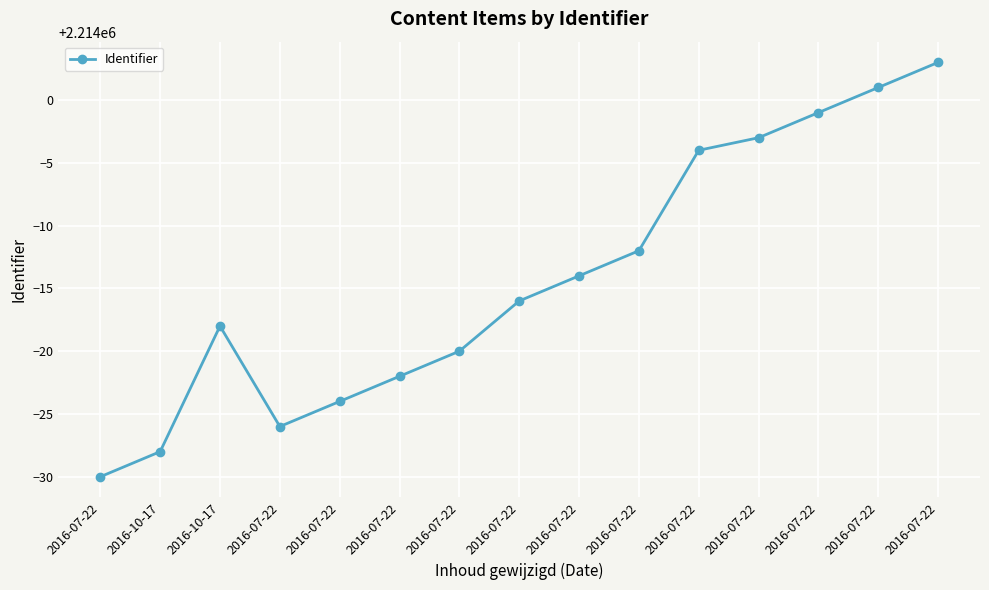

How many lines are shown in the chart?

1